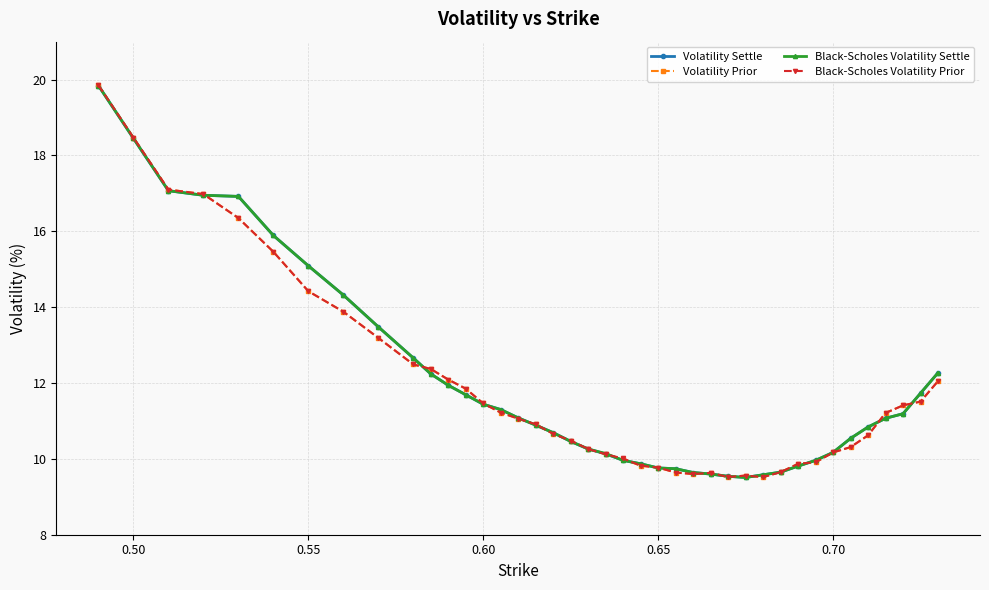

What is the minimum value for Black-Scholes Volatility Prior?

9.5